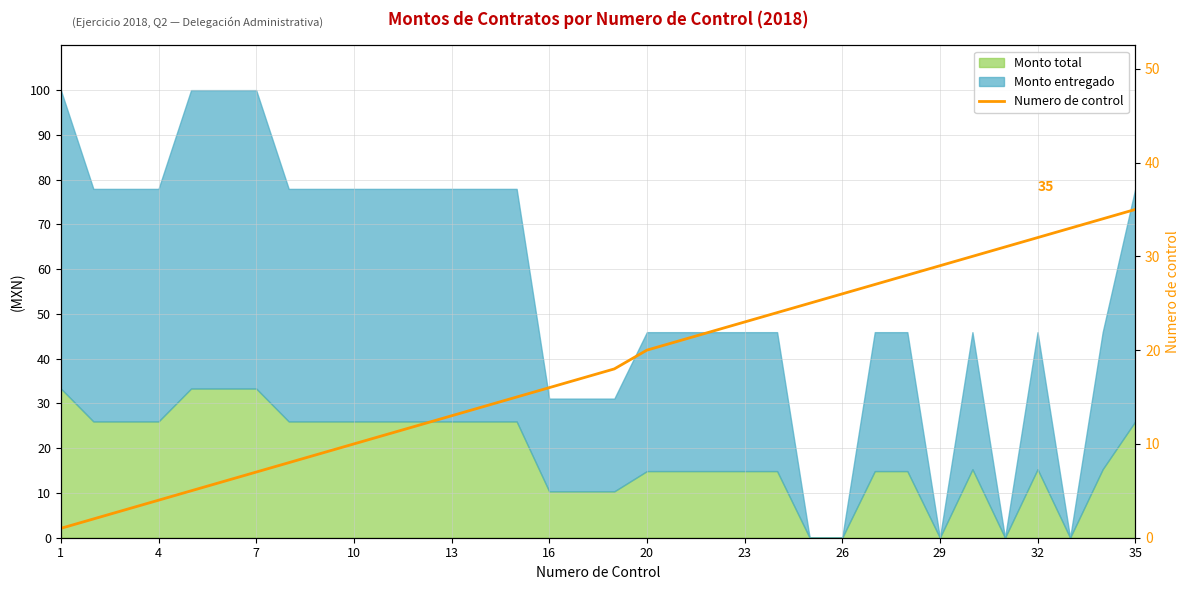

What is the average value?

18